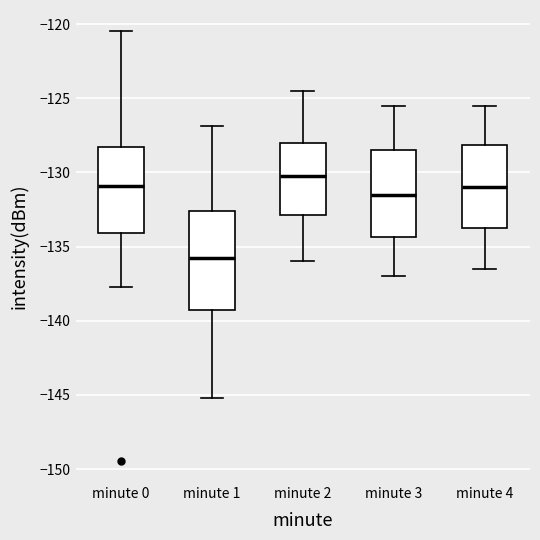

Reading left to right, read every box against the y-axis: the position of its median line, the range the box covers, and the ends of its whiskers. The values are not printed on the chart, so give them approximately, as read against the axis.

minute 0: median -131.0, box -134.0 to -128.5, whiskers -137.5 to -120.5
minute 1: median -135.5, box -139.0 to -132.5, whiskers -145.0 to -127.0
minute 2: median -130.0, box -133.0 to -128.0, whiskers -136.0 to -124.5
minute 3: median -131.5, box -134.5 to -128.5, whiskers -137.0 to -125.5
minute 4: median -131.0, box -133.5 to -128.0, whiskers -136.5 to -125.5